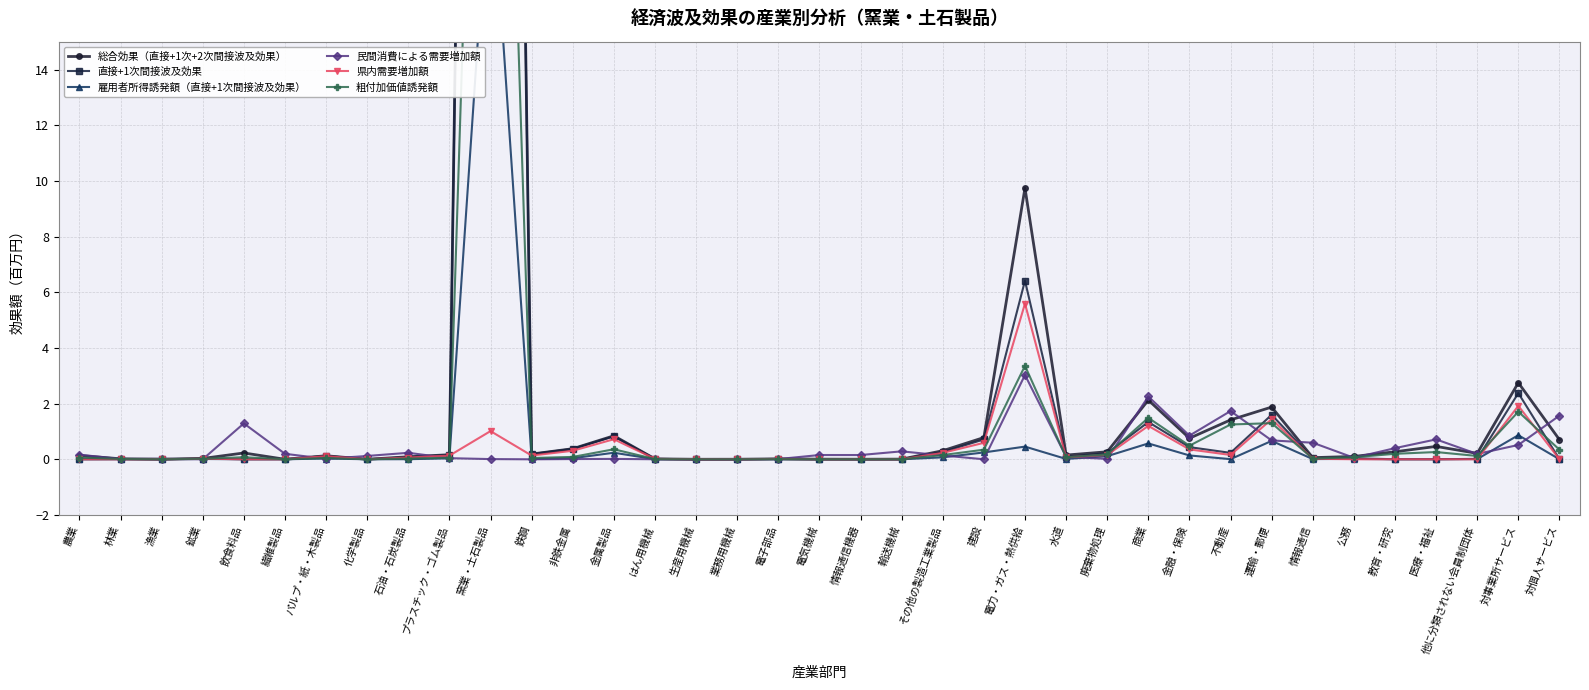

Reading left to right, transcribe all the data shown in this chart.

総合効果（直接+1次+2次間接波及効果）: 0.1	0.0	0.0	0.0	0.2	0.0	0.1	0.0	0.1	0.2	101.0	0.2	0.4	0.8	0.0	0.0	0.0	0.0	0.0	0.0	0.0	0.3	0.8	9.7	0.2	0.3	2.1	0.8	1.4	1.9	0.1	0.1	0.3	0.5	0.2	2.7	0.7
直接+1次間接波及効果: 0.0	0.0	0.0	0.0	0.0	0.0	0.1	0.0	0.1	0.2	101.0	0.2	0.4	0.8	0.0	0.0	0.0	0.0	0.0	0.0	0.0	0.3	0.7	6.4	0.1	0.2	1.3	0.4	0.2	1.6	0.0	0.0	0.0	0.0	0.0	2.4	0.0
雇用者所得誘発額（直接+1次間接波及効果）: 0.0	0.0	0.0	0.0	0.0	0.0	0.0	0.0	0.0	0.0	21.7	0.0	0.0	0.2	0.0	0.0	0.0	0.0	0.0	0.0	0.0	0.1	0.2	0.5	0.0	0.1	0.6	0.1	0.0	0.7	0.0	0.0	0.0	0.0	0.0	0.9	0.0
民間消費による需要増加額: 0.2	0.0	0.0	-0.0	1.3	0.2	0.0	0.1	0.2	0.0	0.0	-0.0	0.0	0.0	0.0	0.0	0.0	0.0	0.2	0.2	0.3	0.1	0.0	3.0	0.1	0.0	2.3	0.8	1.7	0.7	0.6	0.1	0.4	0.7	0.2	0.5	1.6
県内需要増加額: 0.0	0.0	0.0	0.0	0.0	0.0	0.1	0.0	0.1	0.1	1.0	0.1	0.3	0.7	0.0	0.0	0.0	0.0	0.0	0.0	0.0	0.2	0.6	5.6	0.1	0.2	1.2	0.4	0.2	1.4	0.0	0.0	0.0	0.0	0.0	1.9	0.0
粗付加価値誘発額: 0.1	0.0	0.0	0.0	0.1	0.0	0.0	0.0	0.0	0.1	46.3	0.0	0.1	0.4	0.0	0.0	0.0	0.0	0.0	0.0	0.0	0.2	0.3	3.4	0.1	0.2	1.5	0.5	1.2	1.3	0.0	0.1	0.2	0.3	0.1	1.7	0.3